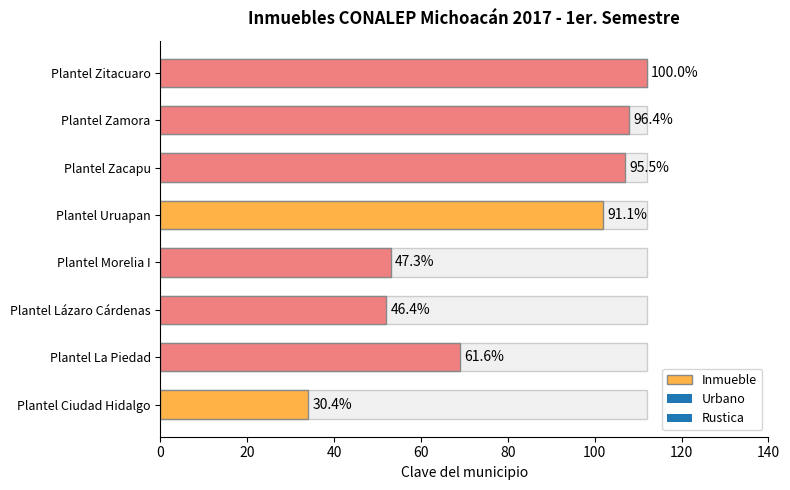

What is the smallest value displayed?

34